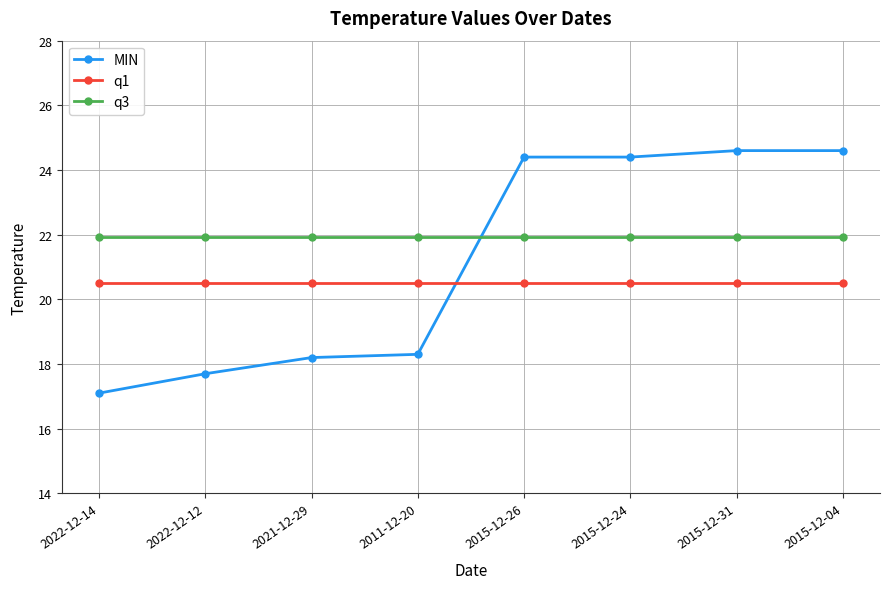

What is the approximate value of MIN at 2015-12-31?

24.6